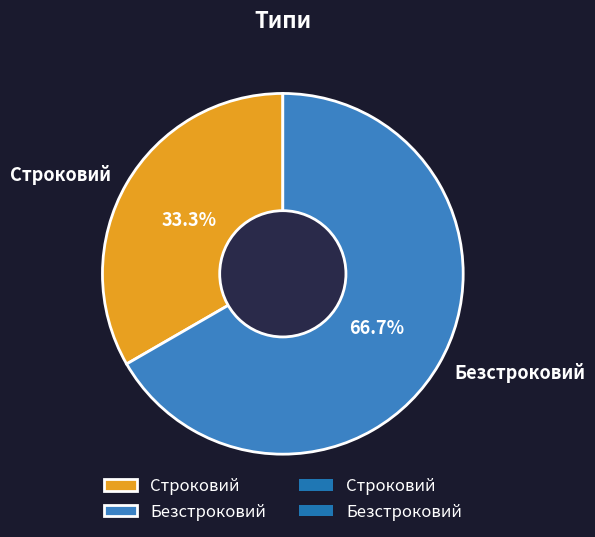

Which slice is the smallest?

Строковий